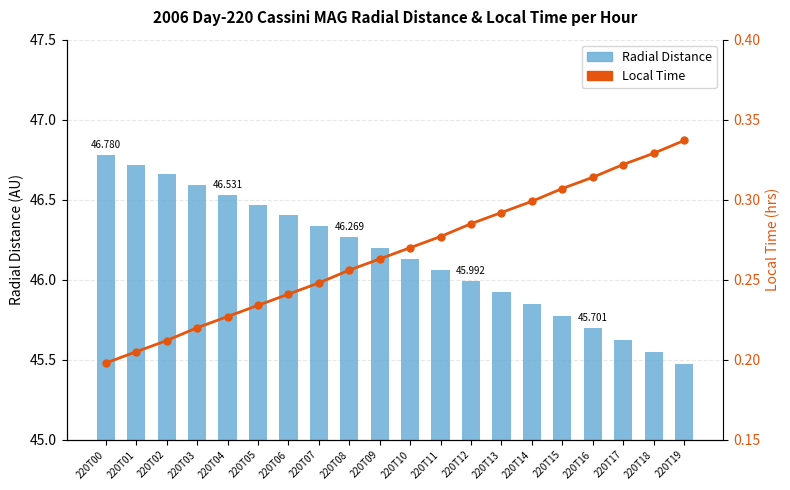

Which series changed the most between 220T03 and 220T07?

Radial Distance